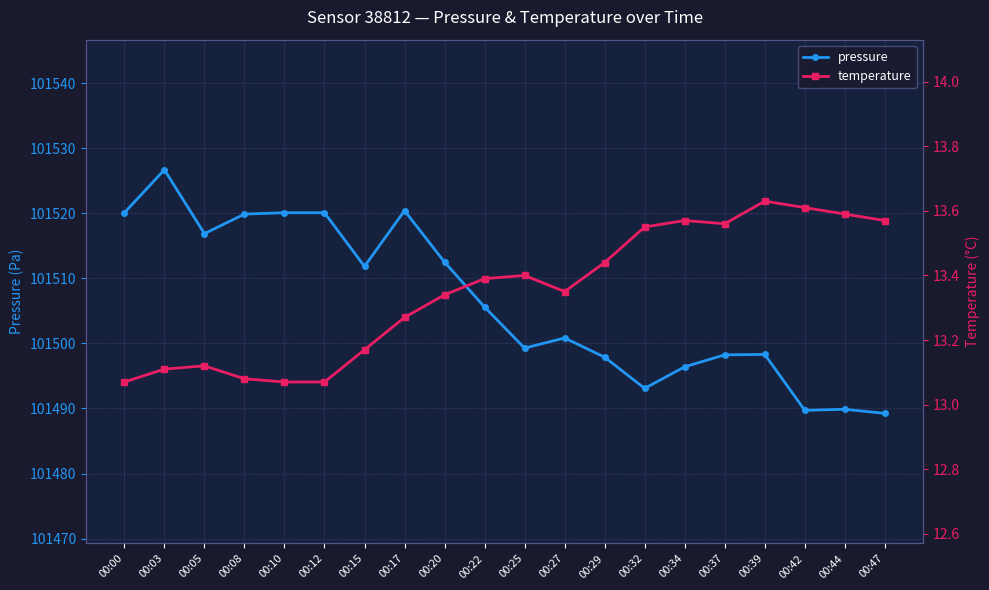

What is the sum of the pressure values at 00:20 and 00:10?

203032.6